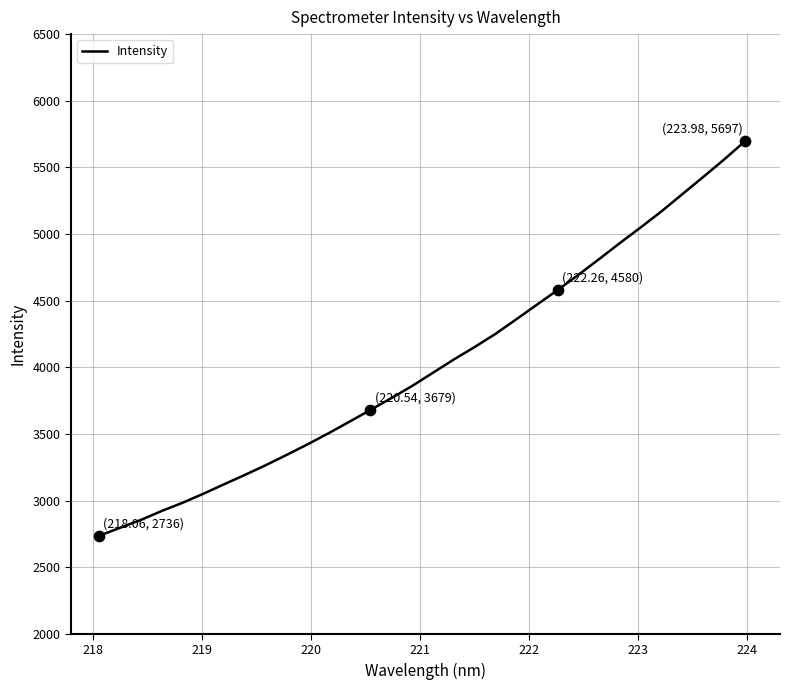

What is the maximum value shown in the chart?

5697.1